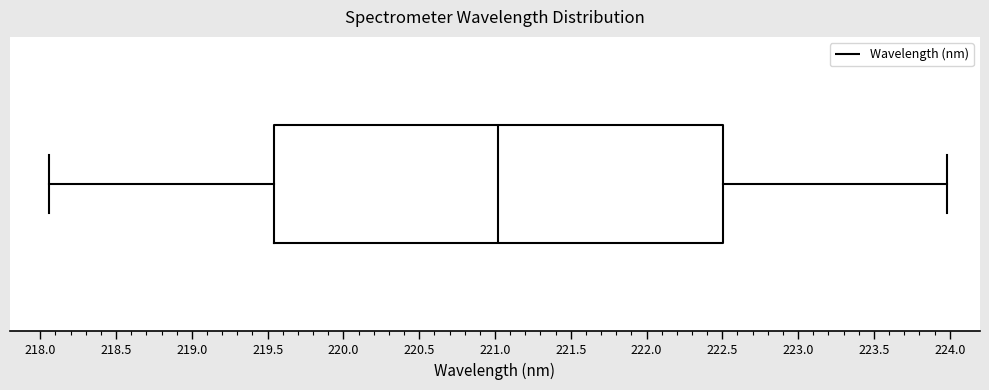

Where is the right edge of the box on the x-axis? The values are not printed on the chart, so give them approximately, as read against the axis.

222.50